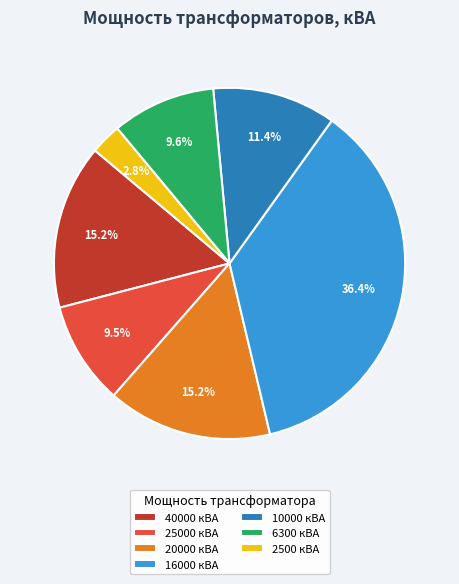

Which slice is the largest?

16000 кВА